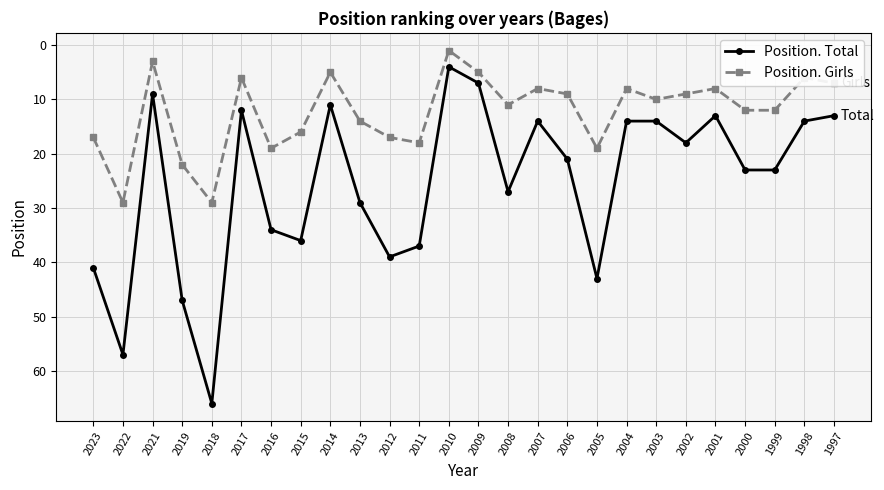

What is the lowest value of the Position. Girls series?

1